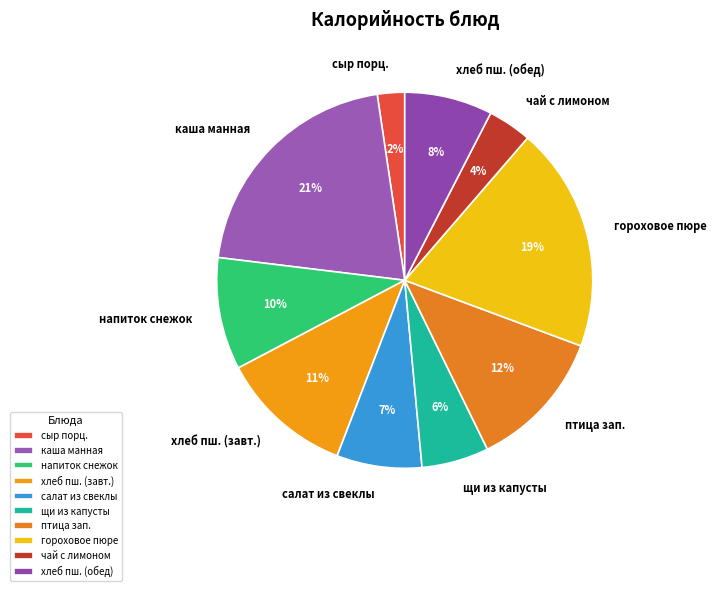

Combined, do птица зап. and гороховое пюре account for over 50%?

No